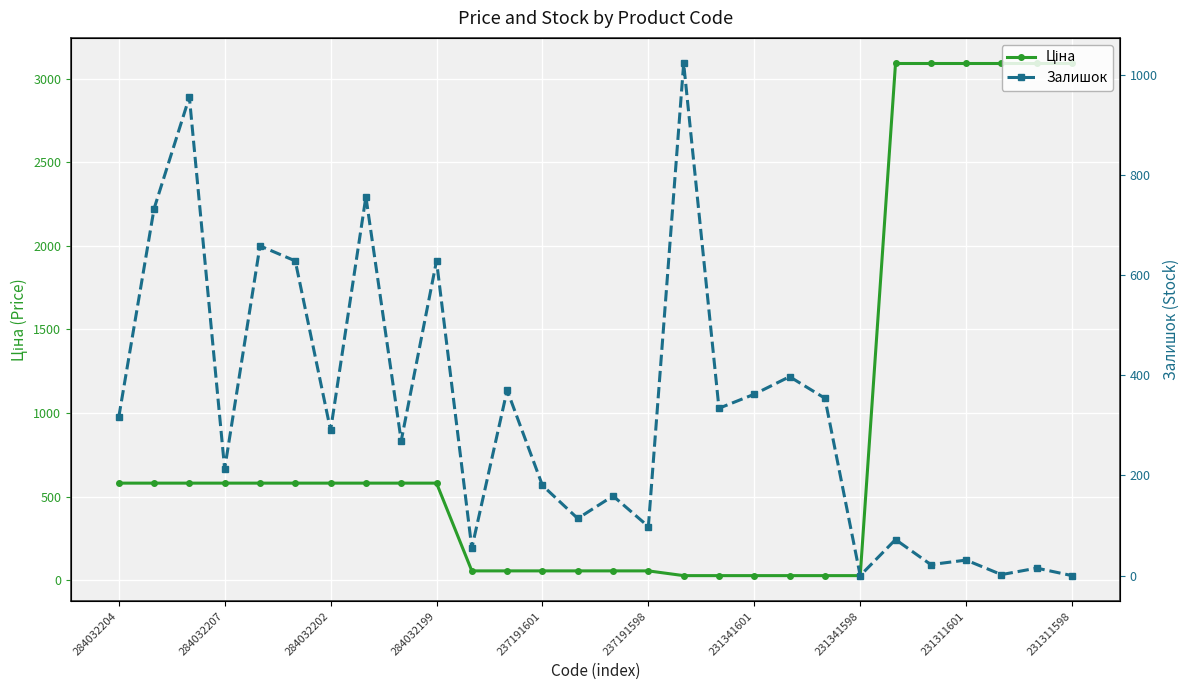

How many distinct data groups are displayed?

2